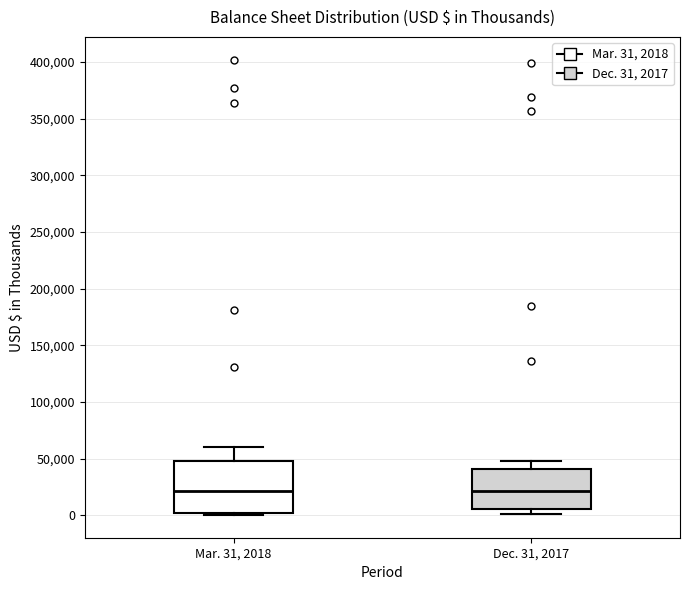

Reading left to right, transcribe this box plot: for each box, give where its median line is, the range the box spans, and where its two whiskers end, as read against the y-axis. The values are not printed on the chart, so give them approximately, as read against the axis.

Mar. 31, 2018: median 20000, box 0 to 50000, whiskers 0 (just below the box's lower edge) to 60000
Dec. 31, 2017: median 20000, box 5000 to 40000, whiskers 0 to 50000